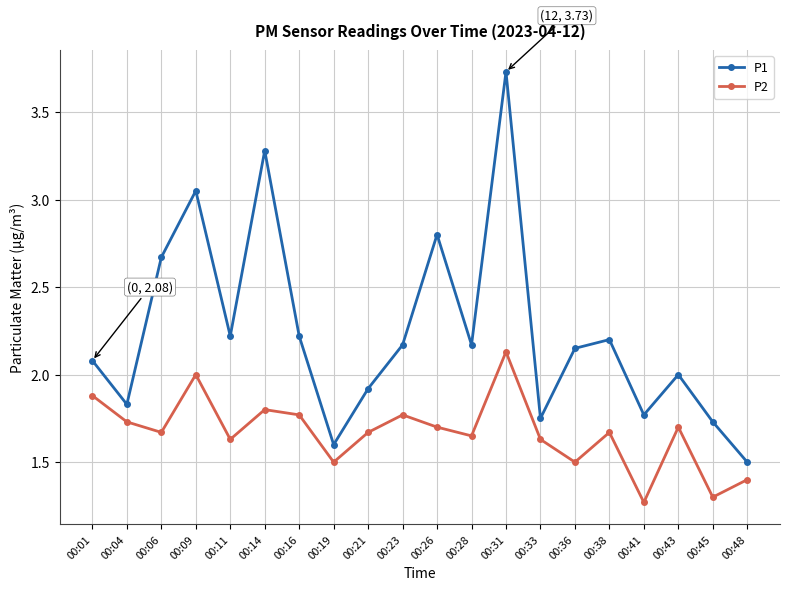

True or false: P1 and P2 cross at least once.

False